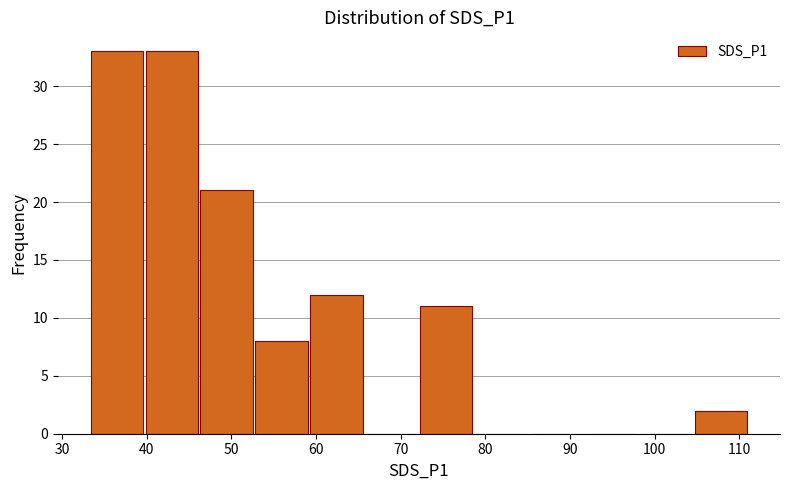

What is the height of the bar covering 59 to 66 on the x-axis? Neither the bar edges nor the heights are printed on the chart, so give them approximately, as read against the axes.

12